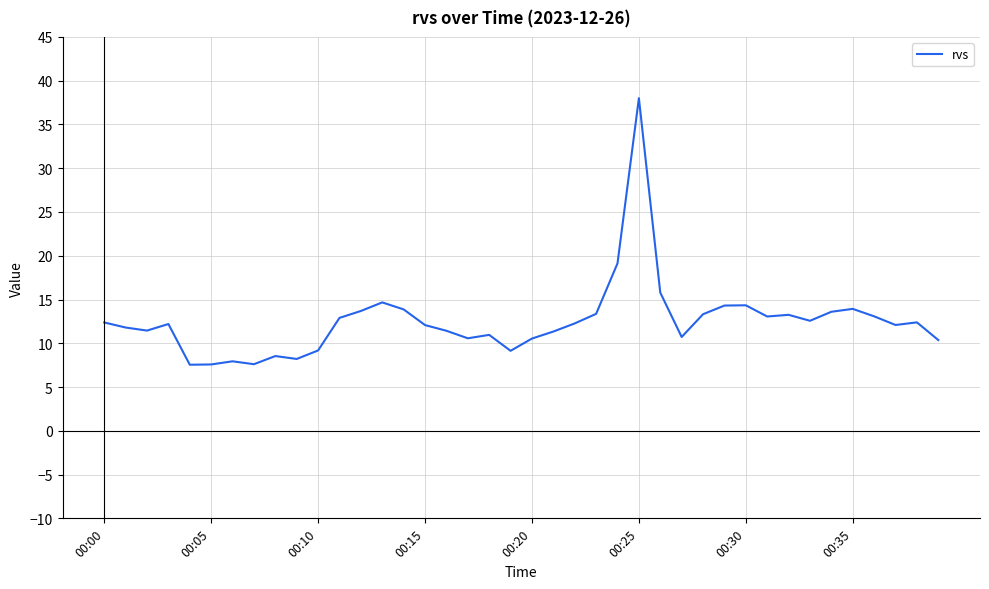

What is the greatest value displayed?

38.0